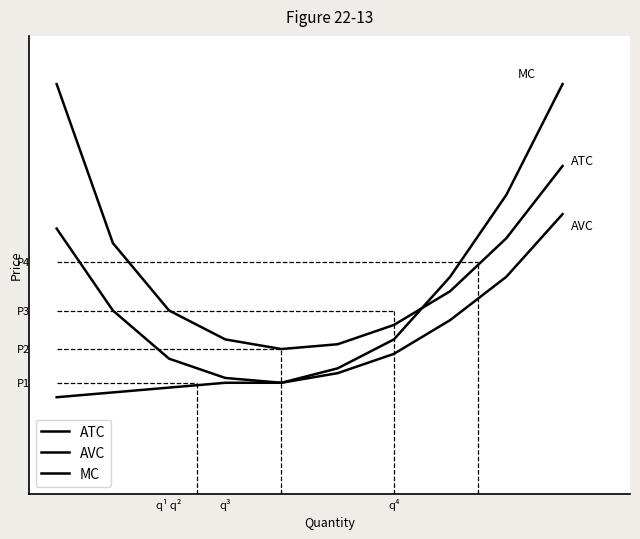

What is the label of the 10th point from the right?

q¹ q²